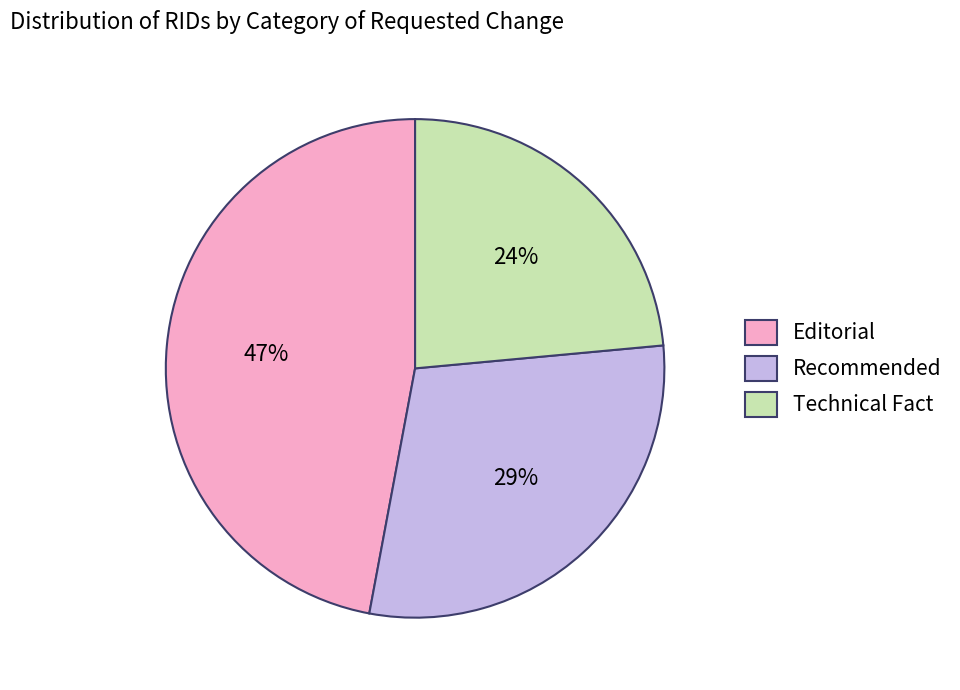

Between Editorial and Technical Fact, which is larger?

Editorial